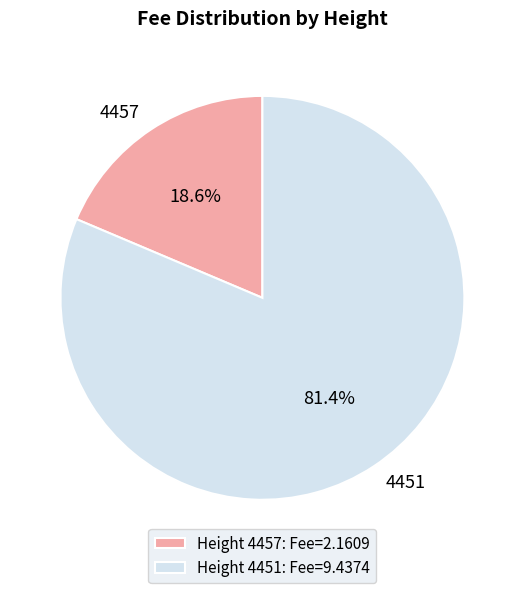

Does 4451 account for over 50% of the chart?

Yes